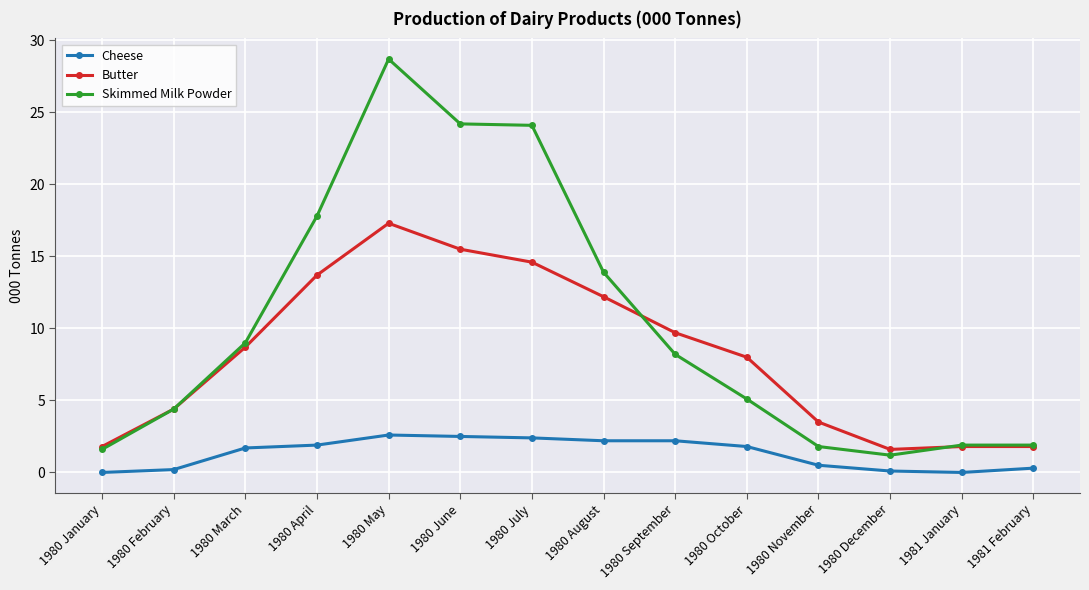

What is the total value across all series at 1980 September?

20.1